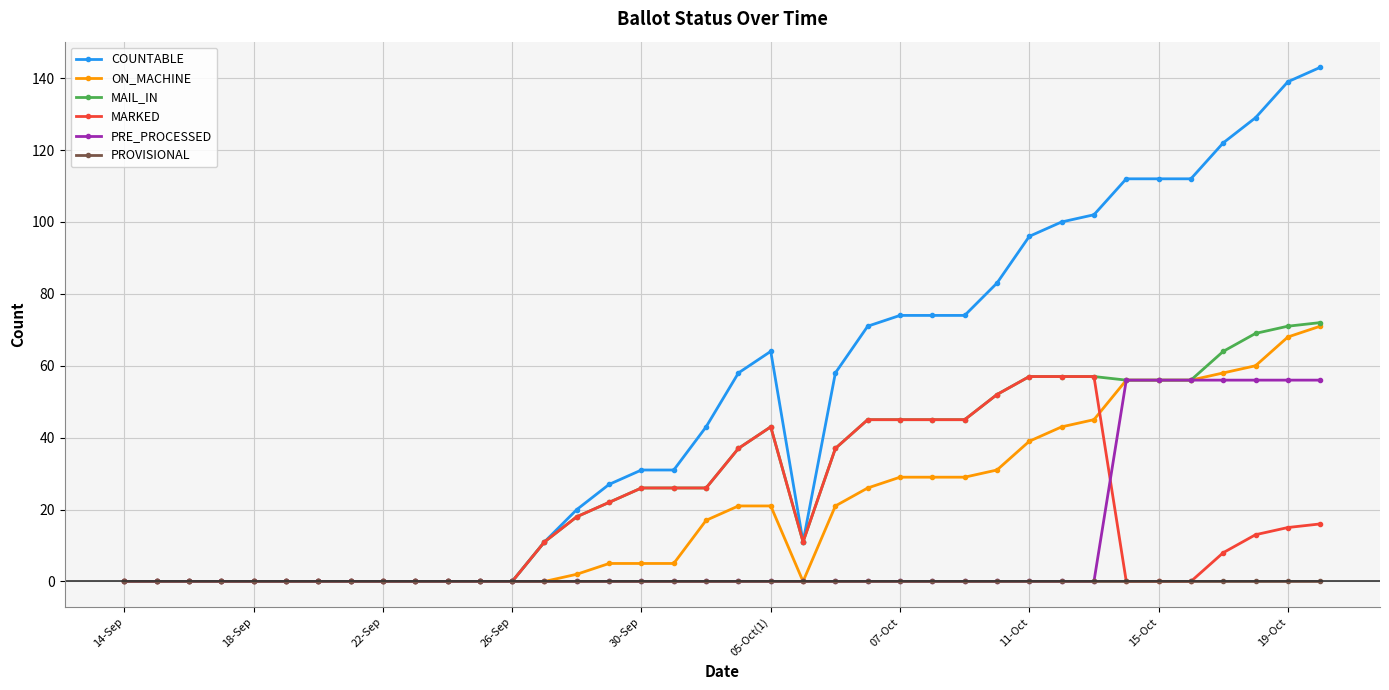

What is the maximum value for PRE_PROCESSED?

56